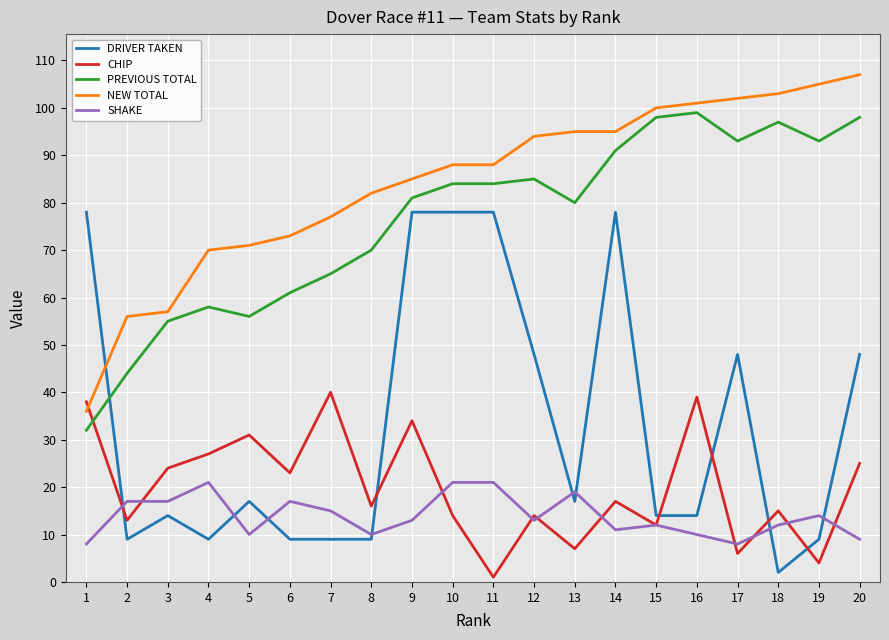

At which category does DRIVER TAKEN reach its first local valley?

2